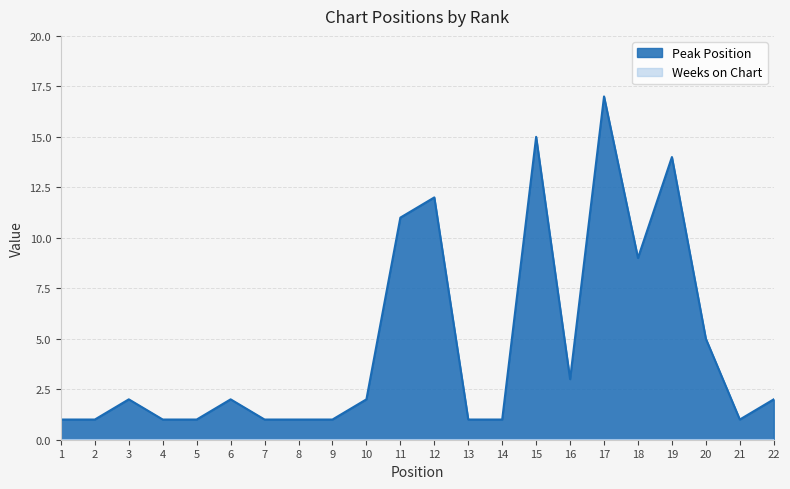

List the labels in order of value, smallest first.

1, 2, 4, 5, 7, 8, 9, 13, 14, 21, 3, 6, 10, 22, 16, 20, 18, 11, 12, 19, 15, 17